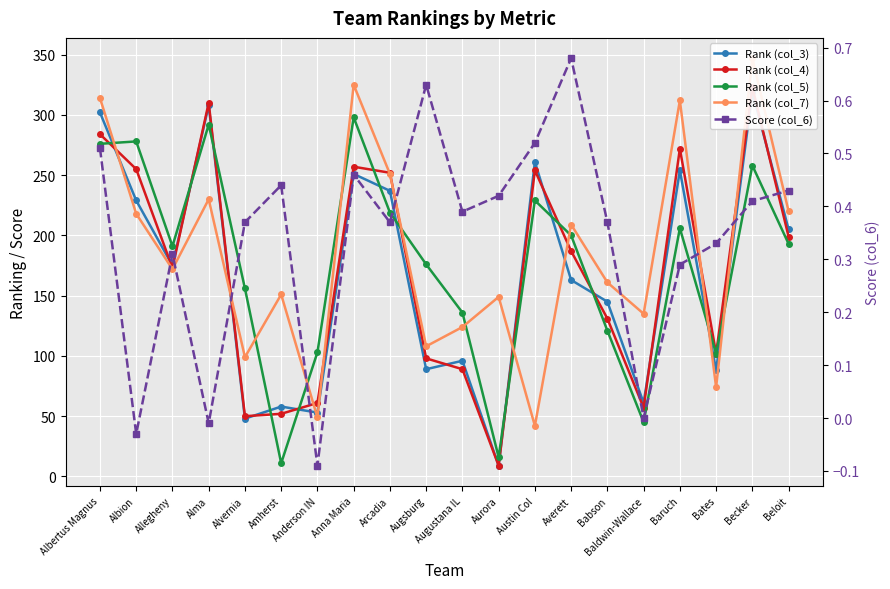

At Baldwin-Wallace, list the series in order from largest to smallest.

Rank (col_7), Rank (col_3), Rank (col_4), Rank (col_5), Score (col_6)